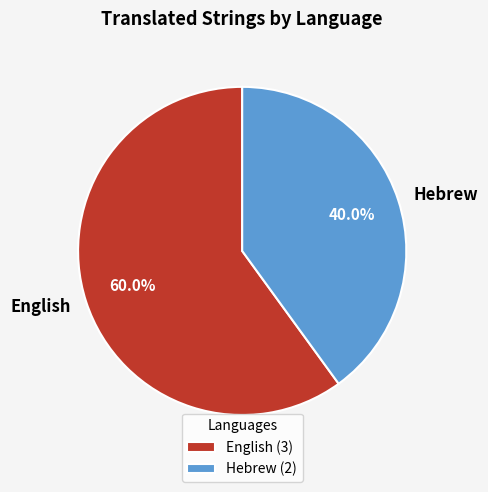

Which category has the biggest portion of the pie?

English